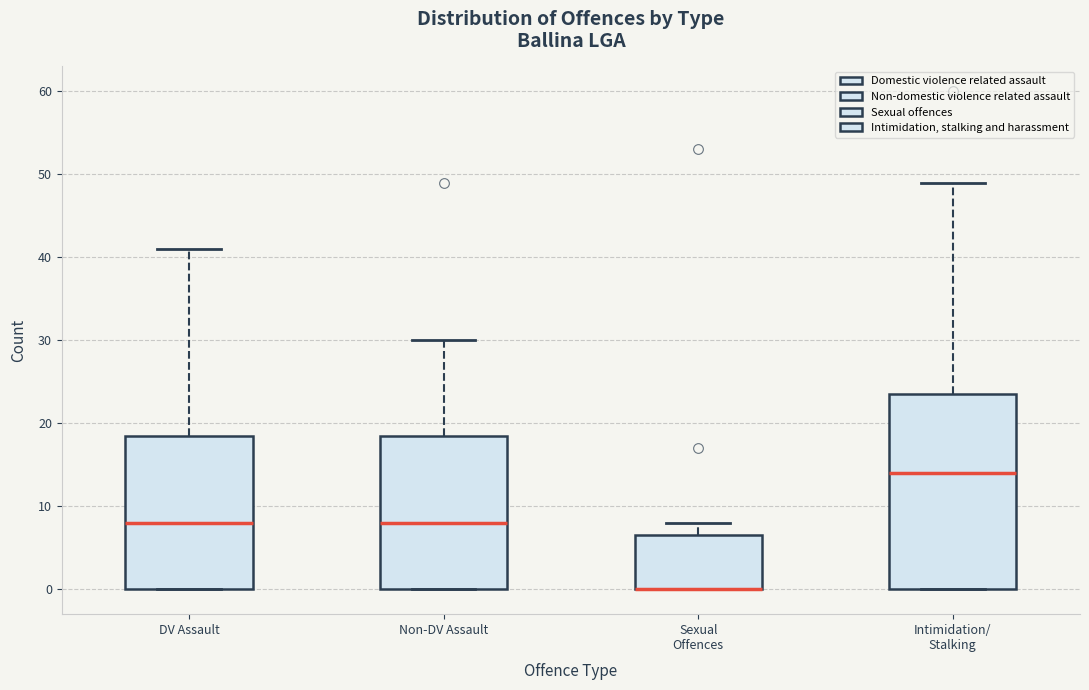

Where is the lower edge of the box for Sexual Offences on the y-axis? The values are not printed on the chart, so give them approximately, as read against the axis.

0